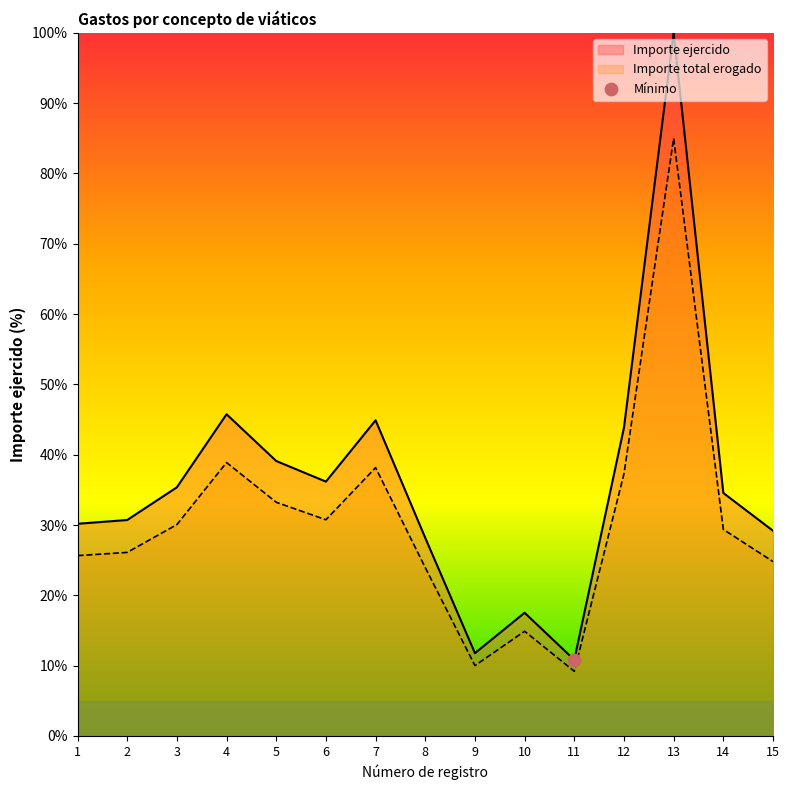

What are all the series names shown in the legend?

Importe ejercido, Importe total erogado